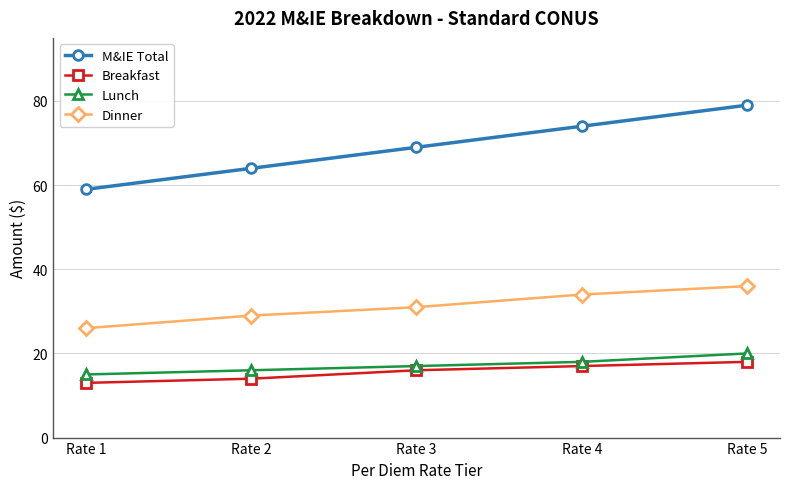

What is the maximum value for Lunch?

20